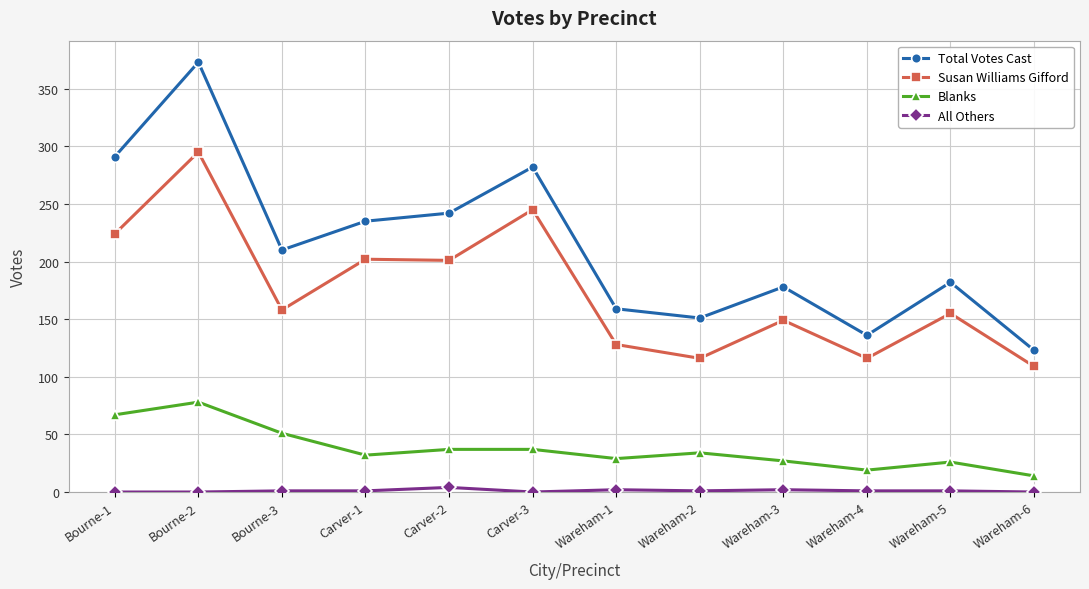

What is the difference between the maximum and second lowest values in the Susan Williams Gifford series?

179